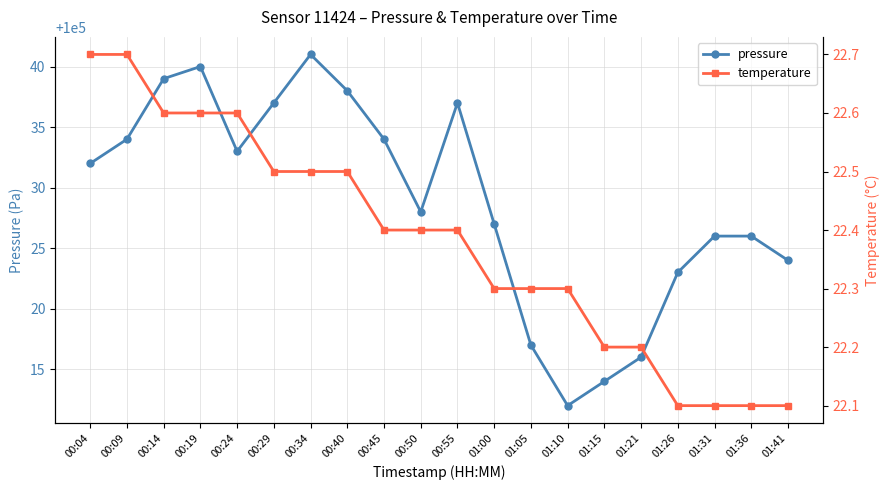

Rank the series at 01:21 from highest to lowest value.

pressure, temperature